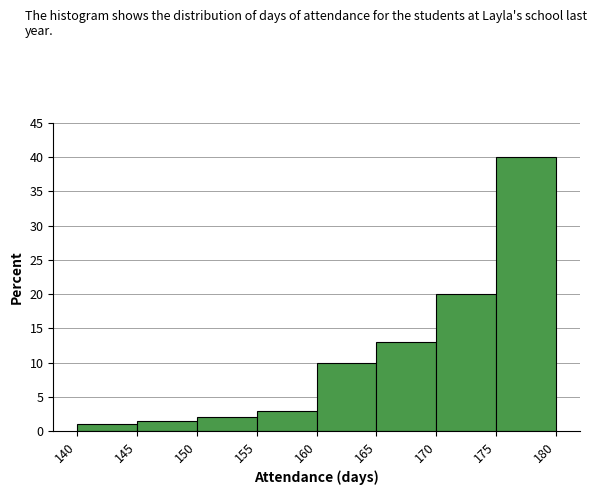

How tall is the bar that spans 165 to 170 on the x-axis? The values are not printed on the chart, so give them approximately, as read against the axis.

13.0